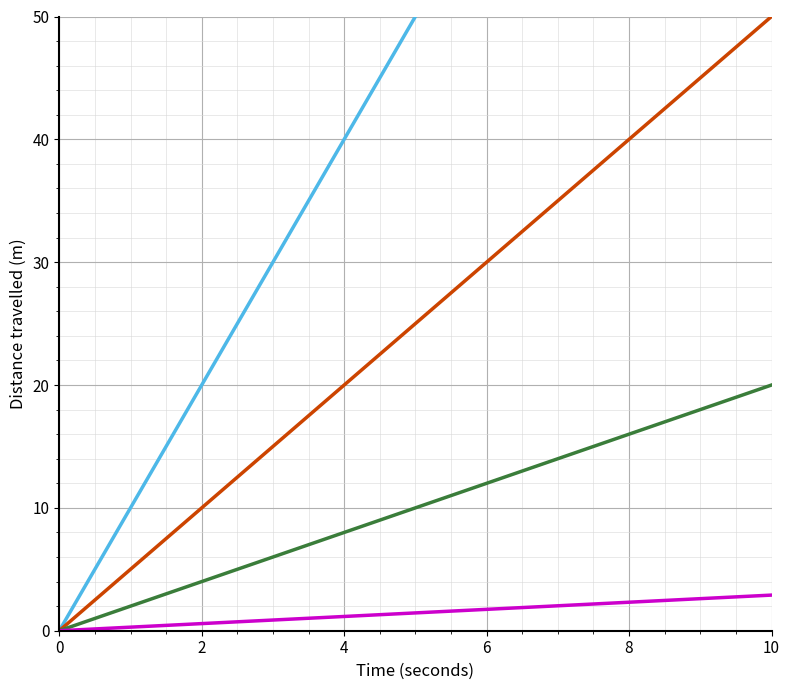

True or false: D has more than 1 points higher than both neighbors.

False